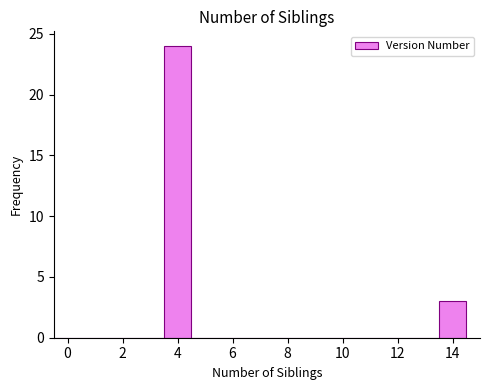

How tall is the bar that spans 3.5 to 4.5 on the x-axis? Neither the bar edges nor the heights are printed on the chart, so give them approximately, as read against the axes.

24